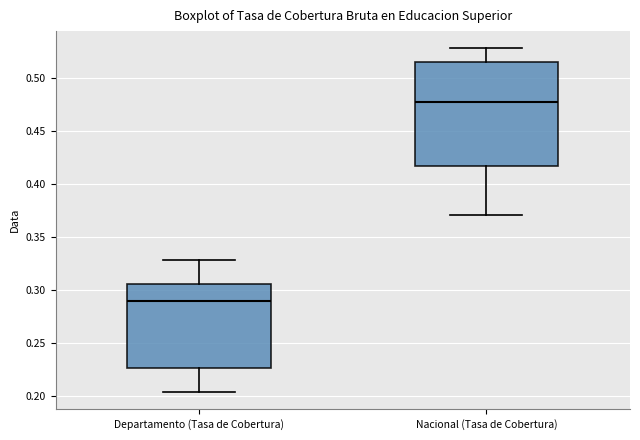

Reading left to right, transcribe this box plot: for each box, give where its median line is, the range the box spans, and where its two whiskers end, as read against the y-axis. The values are not printed on the chart, so give them approximately, as read against the axis.

Departamento (Tasa de Cobertura): median 0.290, box 0.225 to 0.305, whiskers 0.205 to 0.330
Nacional (Tasa de Cobertura): median 0.480, box 0.415 to 0.515, whiskers 0.370 to 0.530